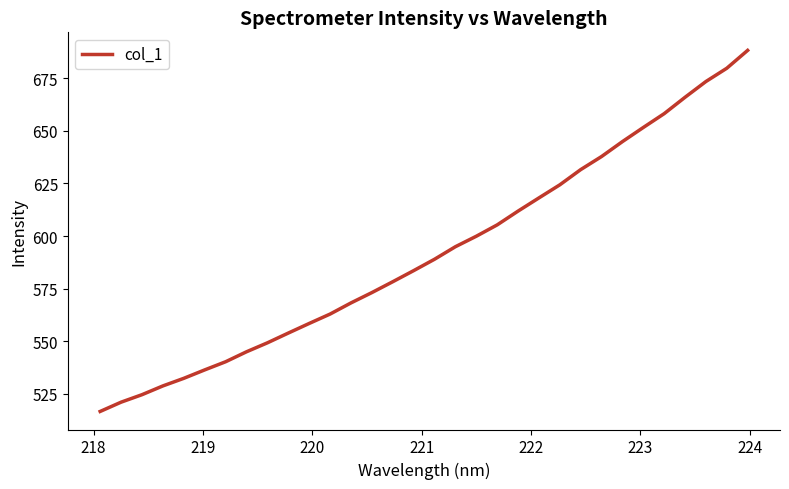

What is the greatest value displayed?

688.2